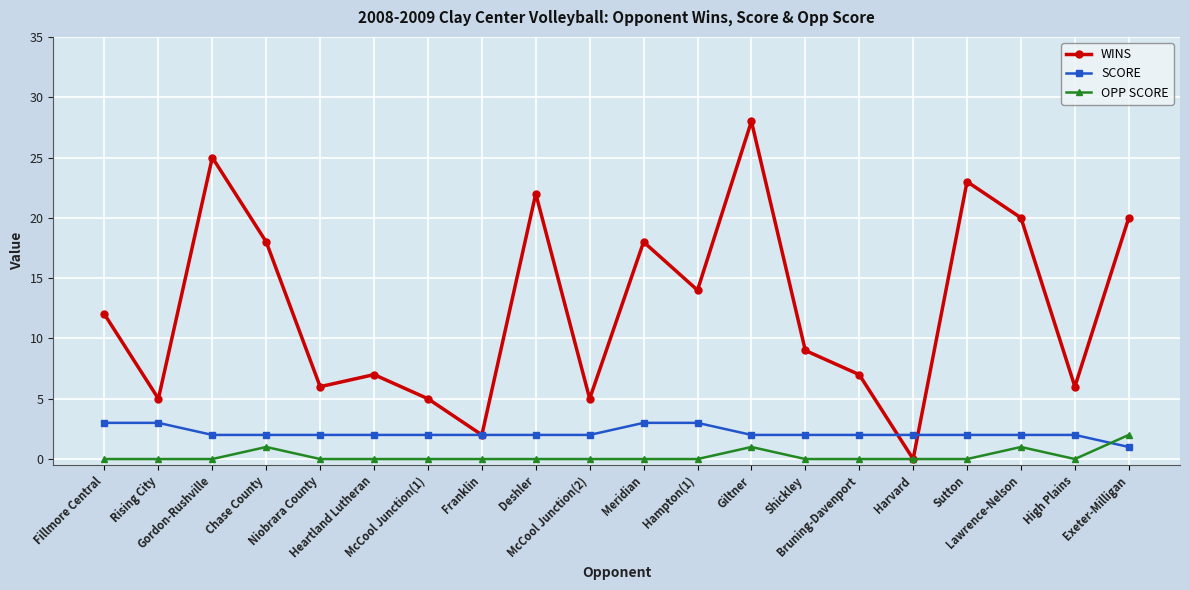

At which category is the sum across all series the highest?

Giltner